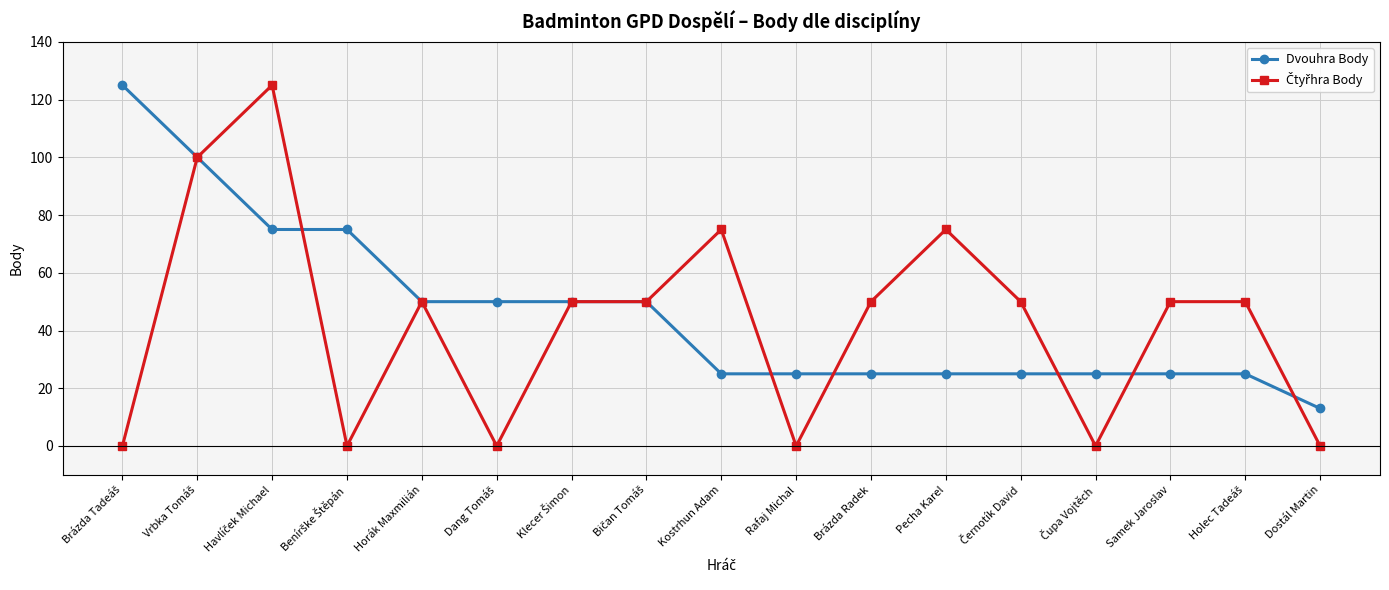

Which category has the lowest value in the Dvouhra Body series?

Dostál Martin